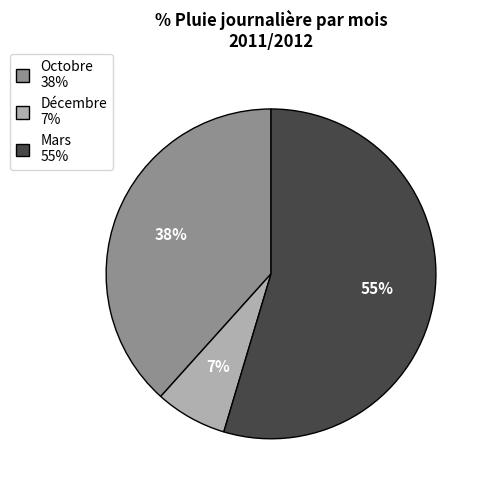

Combined, do Mars 55% and Octobre 38% account for over 50%?

Yes